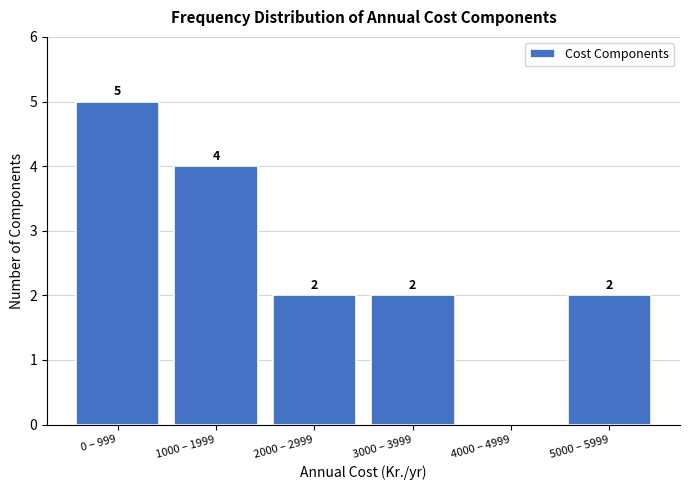

Reading left to right, transcribe all the data shown in this chart.

0 – 999=5	1000 – 1999=4	2000 – 2999=2	3000 – 3999=2	4000 – 4999=0	5000 – 5999=2